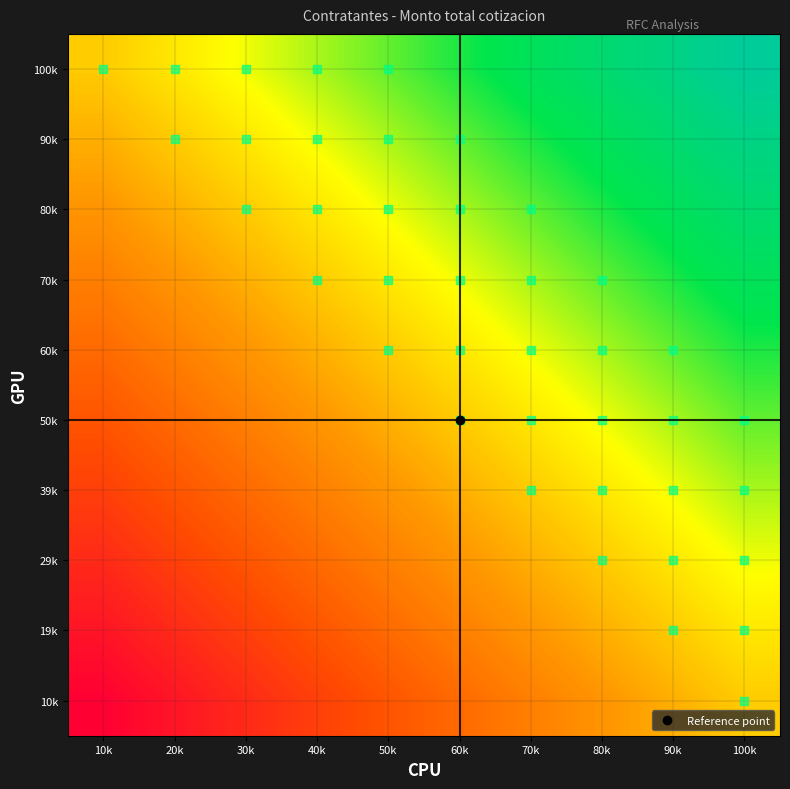

At how many categories does at least one series exceed 0?

9